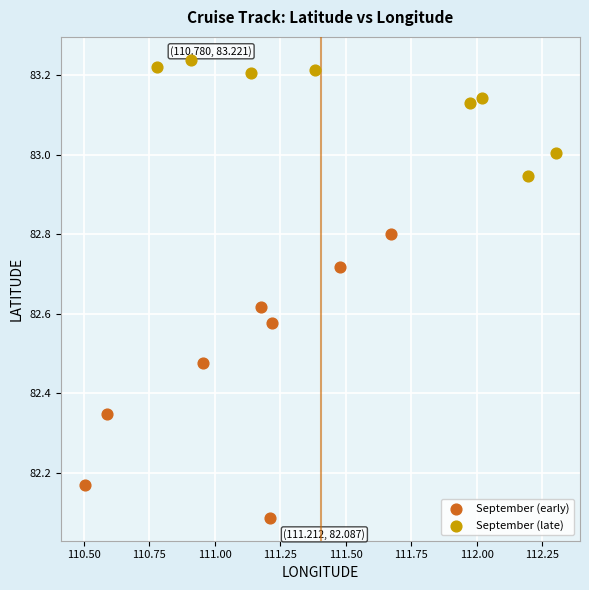

Which series has the largest Y range (max minus min)?

September (early)